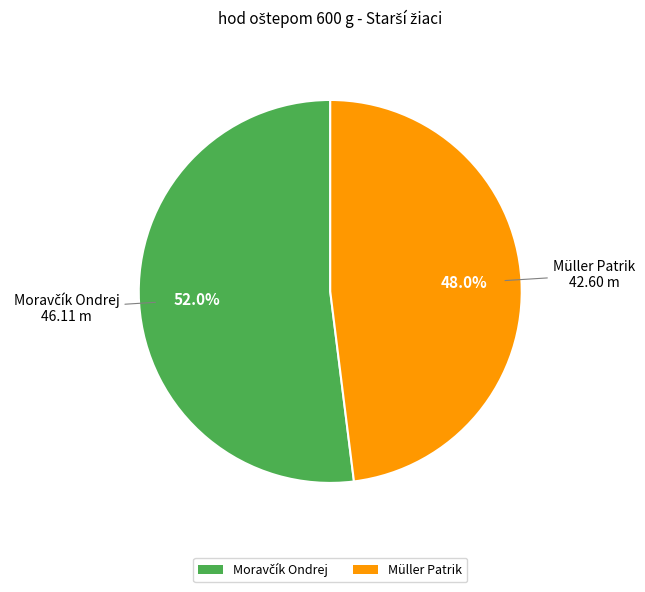

What is the smallest slice in the pie chart?

Müller Patrik